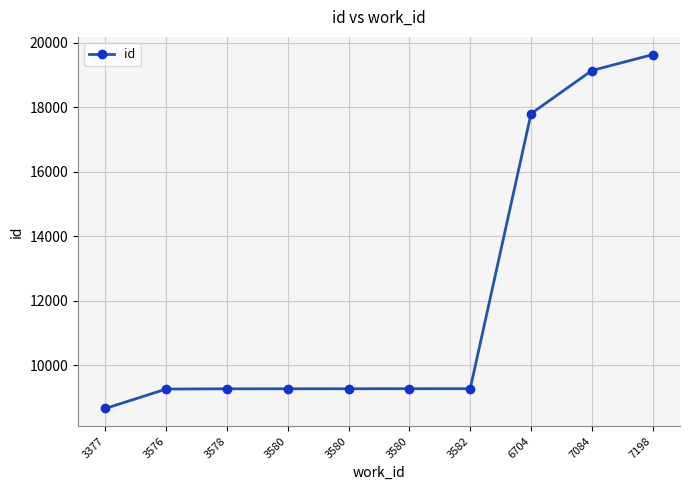

What is the value of the 3rd point from the left?

9264